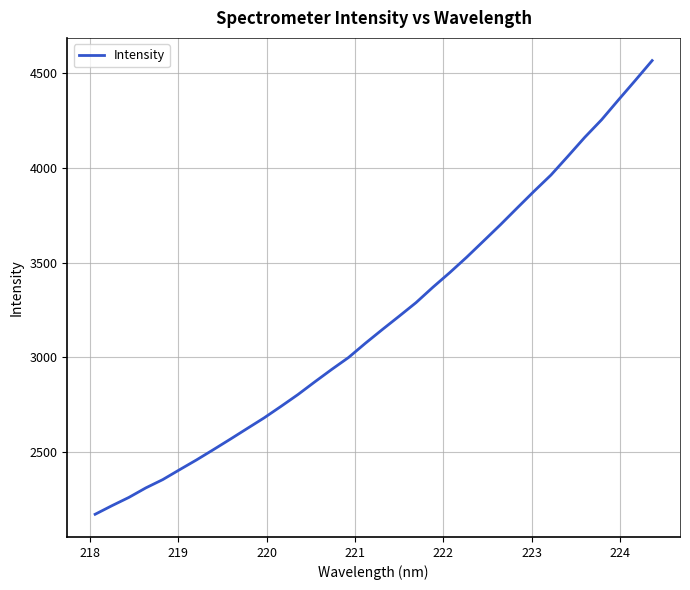

What is the smallest value displayed?

2172.9